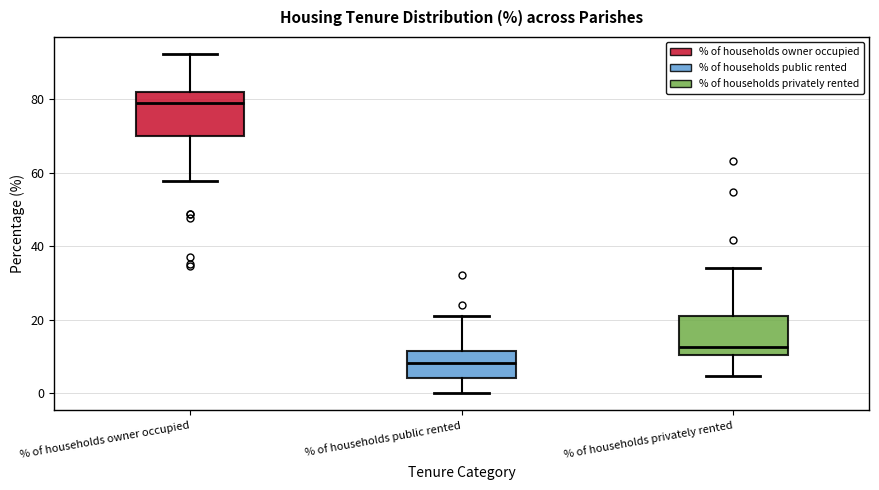

Reading left to right, transcribe this box plot: for each box, give where its median line is, the range the box spans, and where its two whiskers end, as read against the y-axis. The values are not printed on the chart, so give them approximately, as read against the axis.

% of households owner occupied: median 78, box 70 to 82, whiskers 58 to 92
% of households public rented: median 8, box 4 to 12, whiskers 0 to 20
% of households privately rented: median 12, box 10 to 22, whiskers 4 to 34